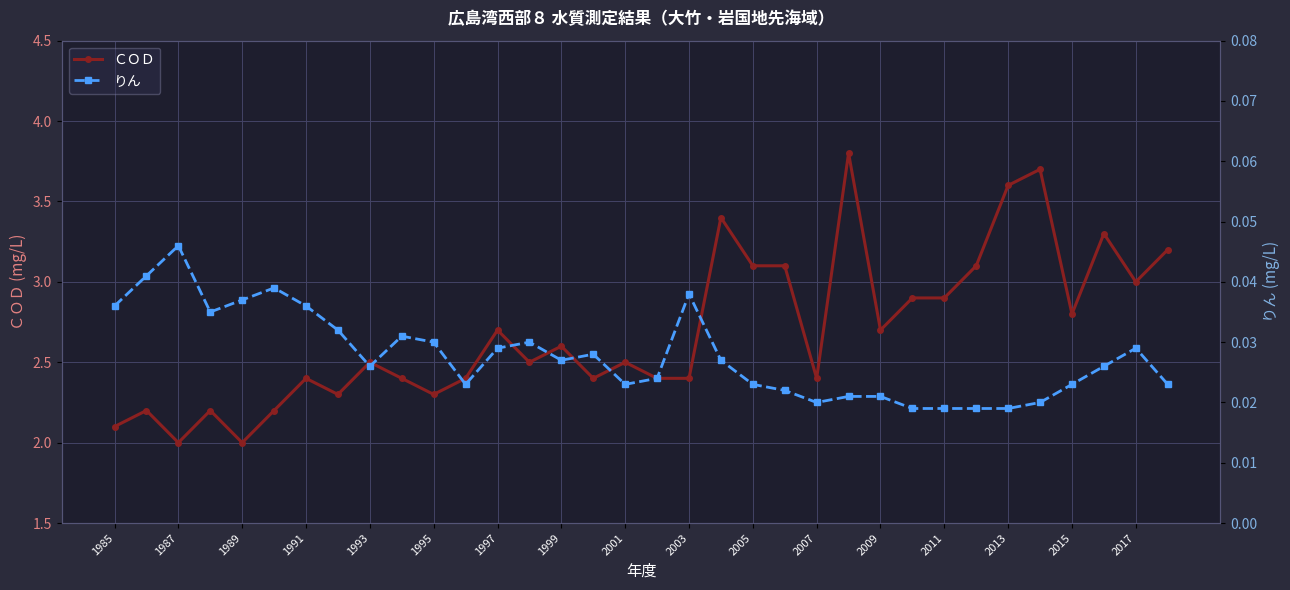

Rank the series by their average value, from highest to lowest.

ＣＯＤ, りん